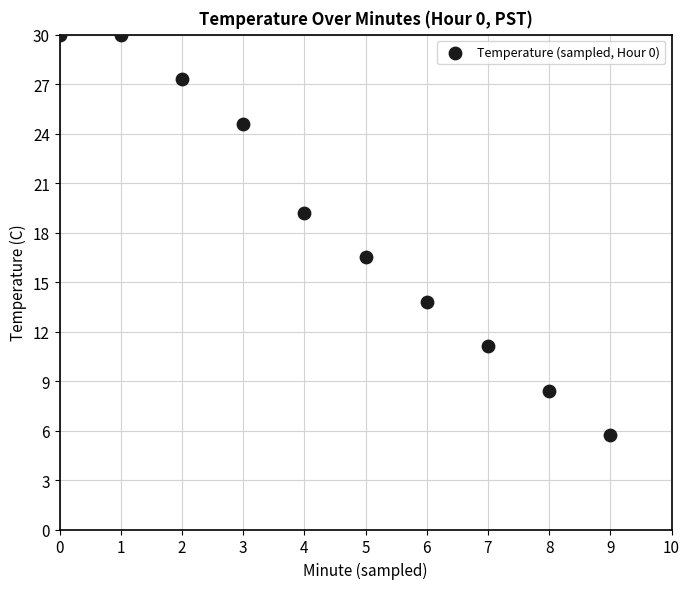

What Y value in the scatter plot is closest to 17?

16.5